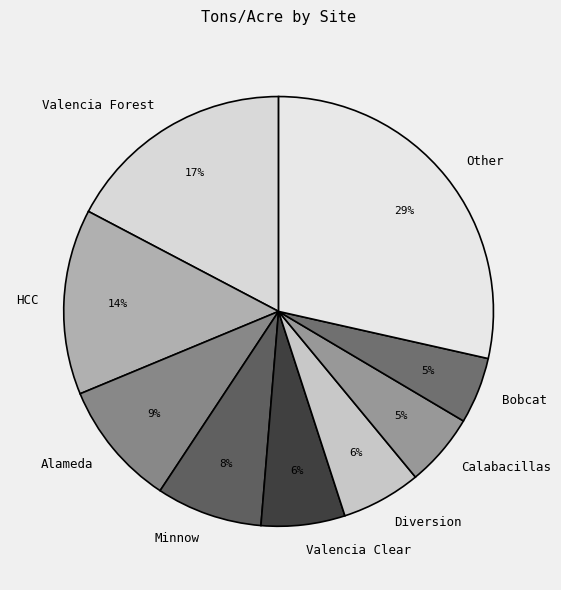

Which has a higher value, Diversion or Alameda?

Alameda